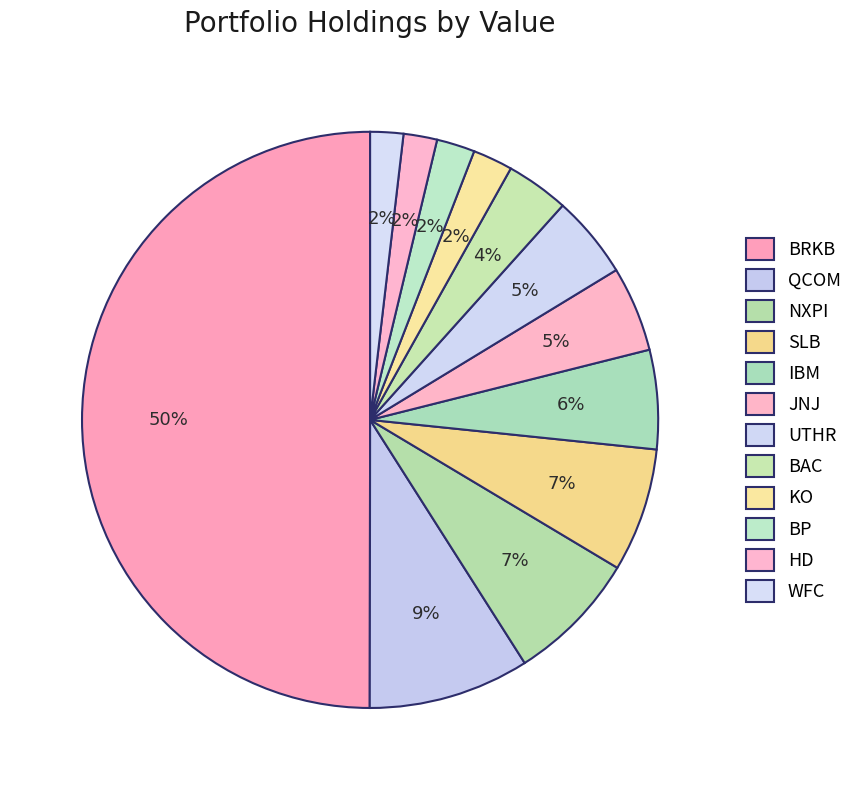

Which category has the biggest portion of the pie?

BRKB